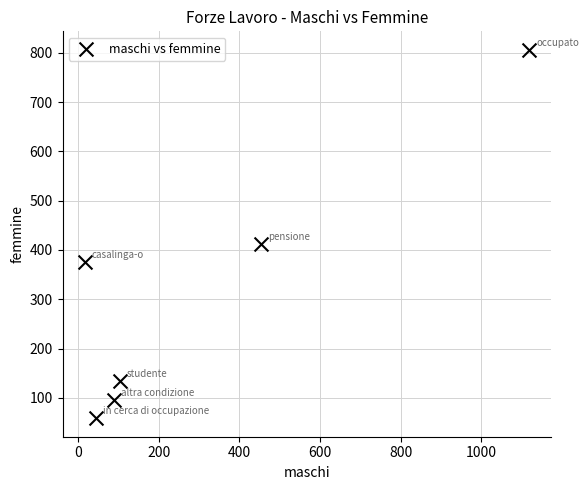

What is the average X value?

304.3